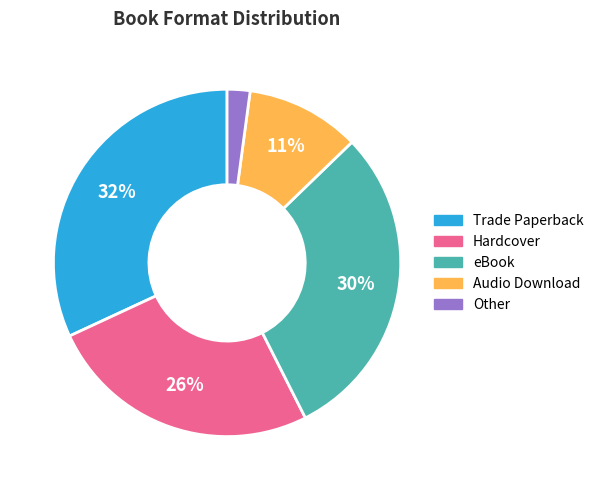

Which category has the biggest portion of the pie?

Trade Paperback